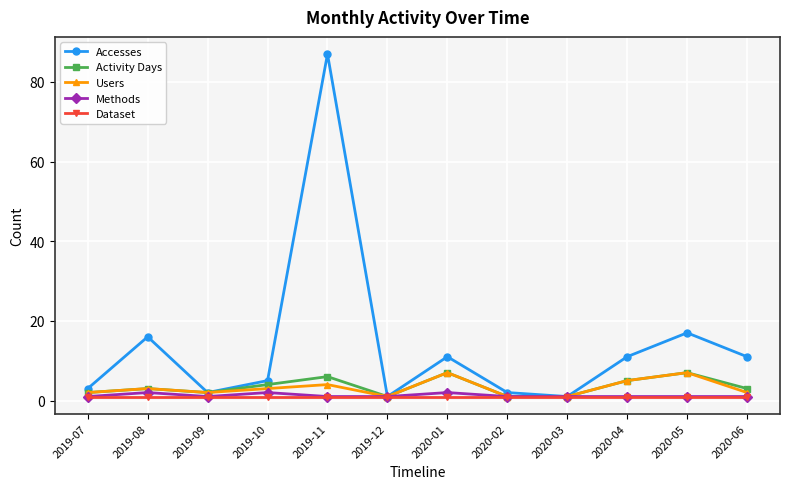

At which category is the sum across all series the highest?

2019-11